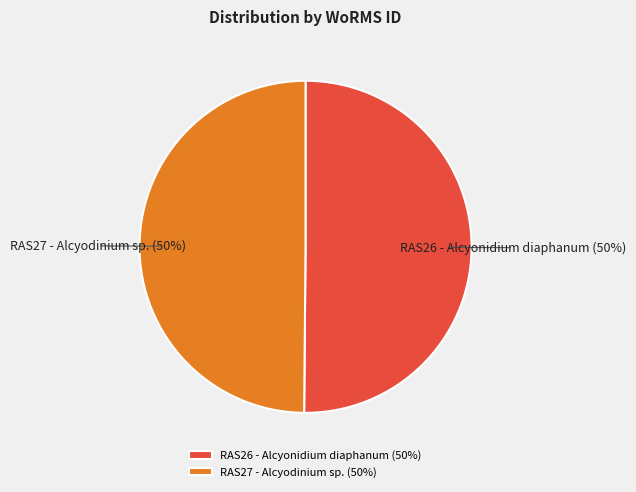

True or false: RAS26 - Alcyonidium diaphanum accounts for 62% of the total.

False